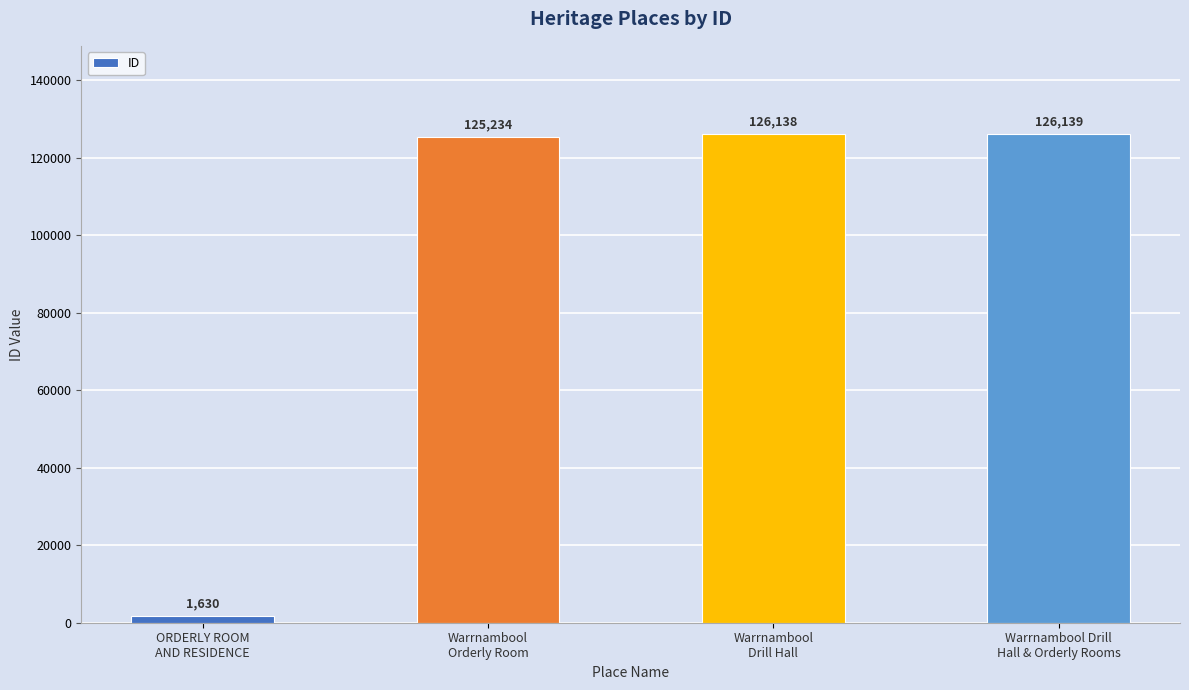

Approximately how many times larger is the value at Warrnambool
Drill Hall compared to ORDERLY ROOM
AND RESIDENCE?

77.4